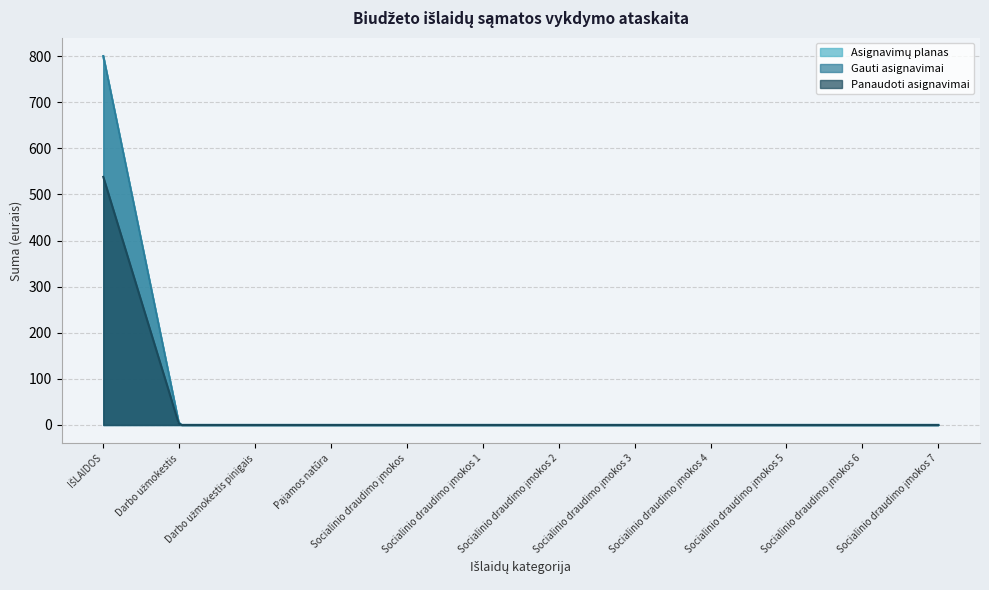

Reading left to right, list all the values displayed in this chart.

Asignavimų planas: IŠLAIDOS=800.0	Darbo užmokestis=0.0	Darbo užmokestis pinigais=0.0	Pajamos natūra=0.0	Socialinio draudimo įmokos=0.0	Socialinio draudimo įmokos 1=0.0	Socialinio draudimo įmokos 2=0.0	Socialinio draudimo įmokos 3=0.0	Socialinio draudimo įmokos 4=0.0	Socialinio draudimo įmokos 5=0.0	Socialinio draudimo įmokos 6=0.0	Socialinio draudimo įmokos 7=0.0
Gauti asignavimai: IŠLAIDOS=800.0	Darbo užmokestis=0.0	Darbo užmokestis pinigais=0.0	Pajamos natūra=0.0	Socialinio draudimo įmokos=0.0	Socialinio draudimo įmokos 1=0.0	Socialinio draudimo įmokos 2=0.0	Socialinio draudimo įmokos 3=0.0	Socialinio draudimo įmokos 4=0.0	Socialinio draudimo įmokos 5=0.0	Socialinio draudimo įmokos 6=0.0	Socialinio draudimo įmokos 7=0.0
Panaudoti asignavimai: IŠLAIDOS=538.1	Darbo užmokestis=0.0	Darbo užmokestis pinigais=0.0	Pajamos natūra=0.0	Socialinio draudimo įmokos=0.0	Socialinio draudimo įmokos 1=0.0	Socialinio draudimo įmokos 2=0.0	Socialinio draudimo įmokos 3=0.0	Socialinio draudimo įmokos 4=0.0	Socialinio draudimo įmokos 5=0.0	Socialinio draudimo įmokos 6=0.0	Socialinio draudimo įmokos 7=0.0